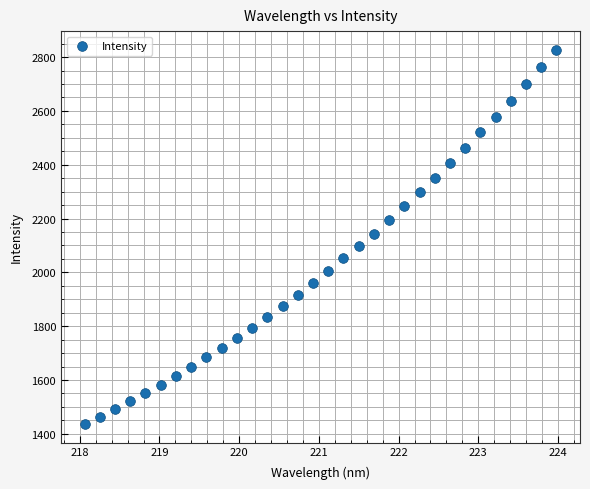

What is the range of Y values (max minus min)?

1389.9